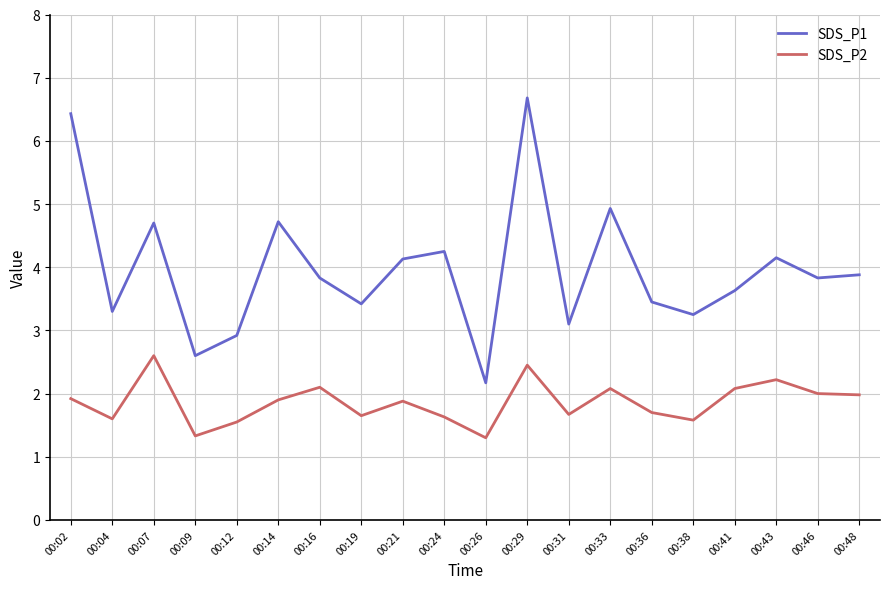

What are all the series names shown in the legend?

SDS_P1, SDS_P2